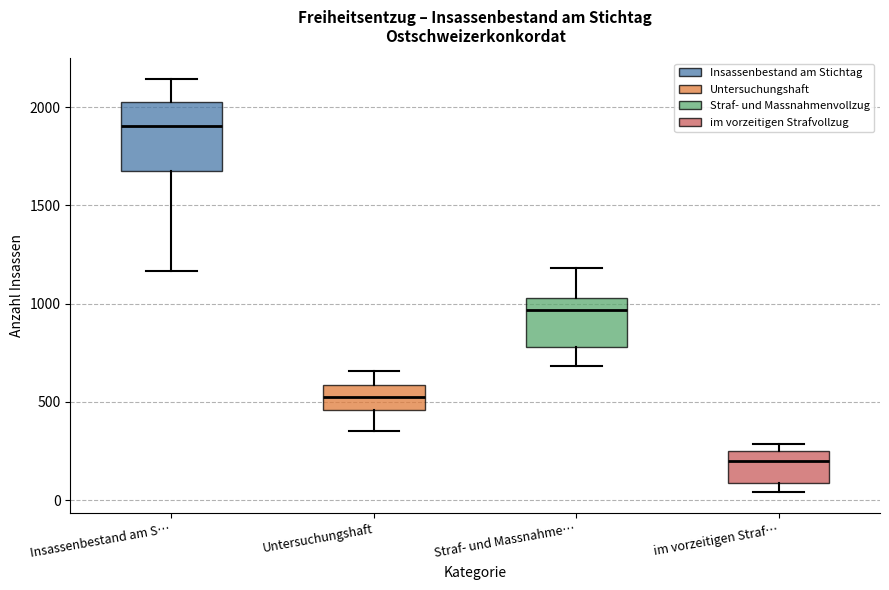

Which box's median line is the lowest?

im vorzeitigen Straf…